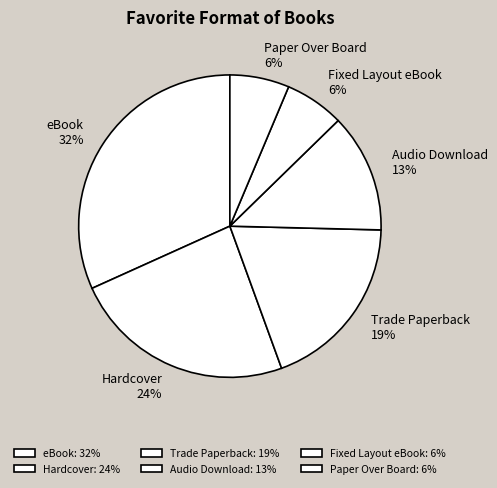

What percentage is the Trade Paperback slice, to the nearest percent?

19%